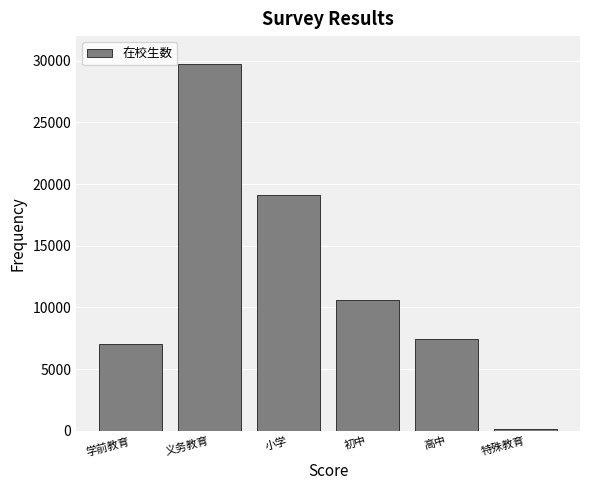

Reading right to left, list all the values displayed in this chart.

特殊教育=158	高中=7452	初中=10577	小学=19139	义务教育=29716	学前教育=7002